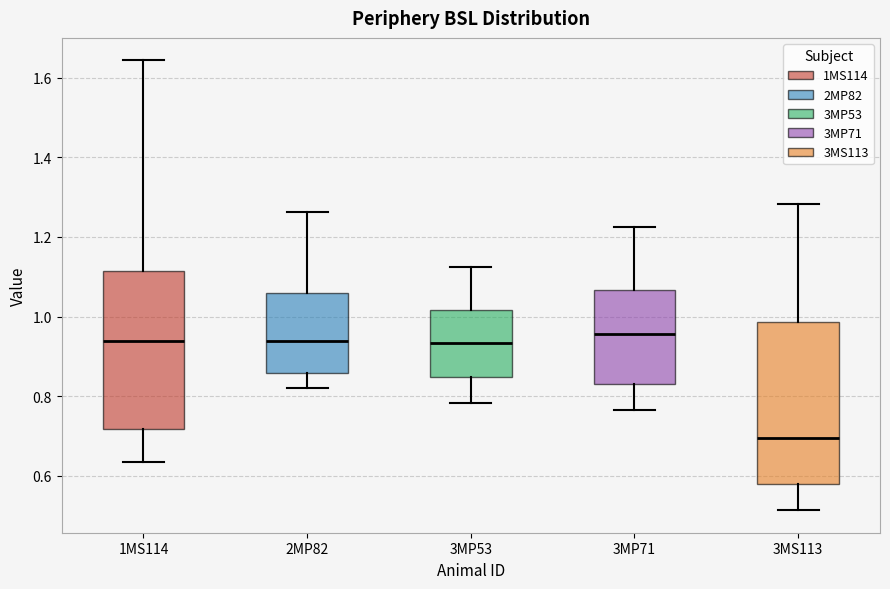

Reading left to right, transcribe this box plot: for each box, give where its median line is, the range the box spans, and where its two whiskers end, as read against the y-axis. The values are not printed on the chart, so give them approximately, as read against the axis.

1MS114: median 0.94, box 0.72 to 1.12, whiskers 0.64 to 1.64
2MP82: median 0.94, box 0.86 to 1.06, whiskers 0.82 to 1.26
3MP53: median 0.94, box 0.84 to 1.02, whiskers 0.78 to 1.12
3MP71: median 0.96, box 0.84 to 1.06, whiskers 0.76 to 1.22
3MS113: median 0.70, box 0.58 to 0.98, whiskers 0.52 to 1.28